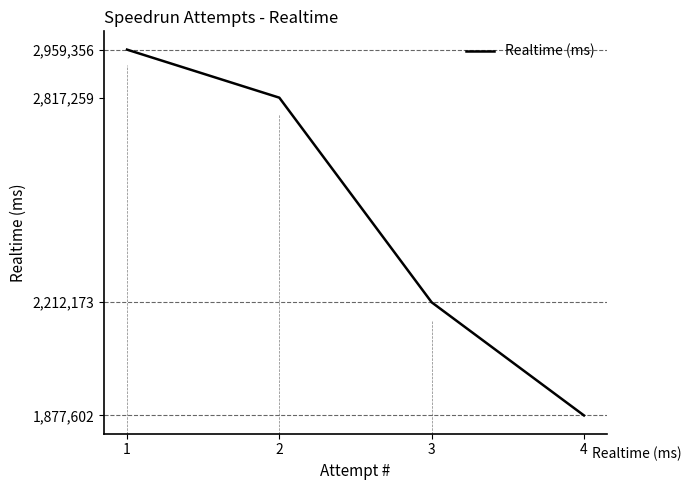

Count the values in the range 2212173 to 2959356.

3